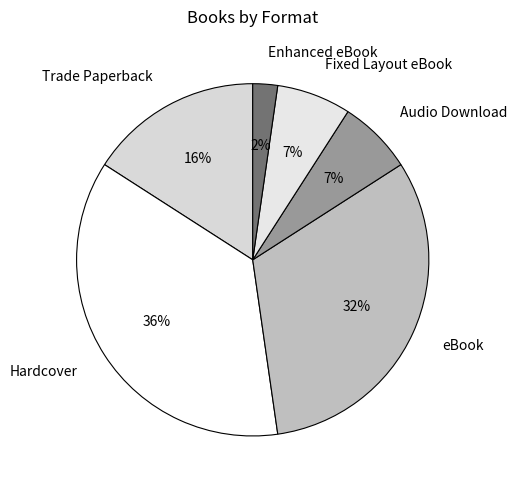

What is the ratio of the value at Fixed Layout eBook to the value at Trade Paperback?

0.4